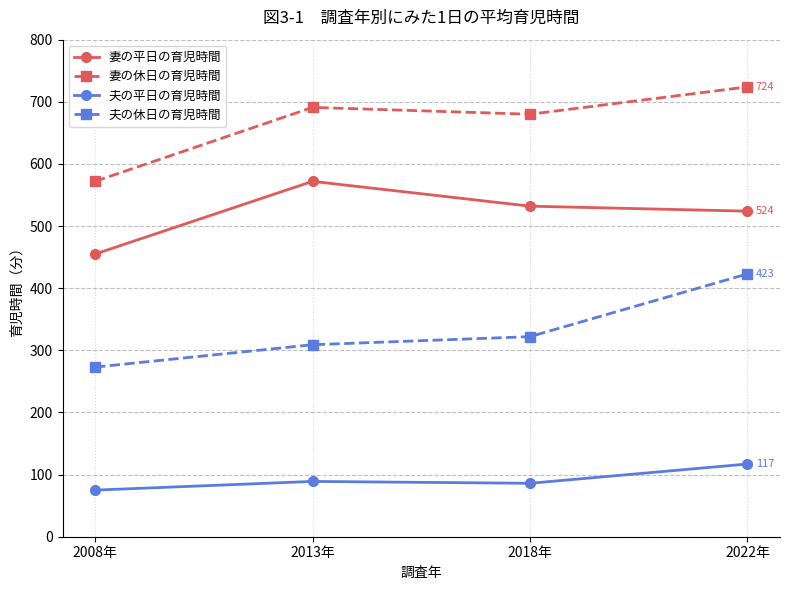

What is the label of the 1st point from the right?

2022年